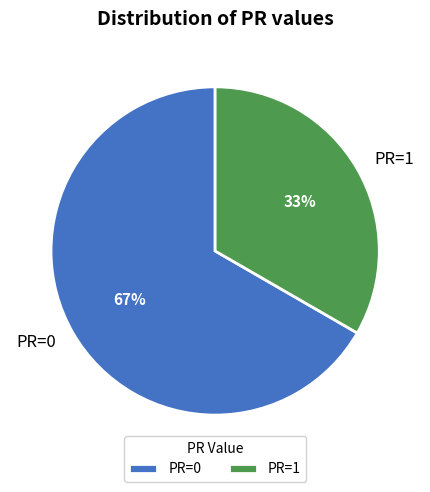

Which slice represents more than half of the pie?

PR=0